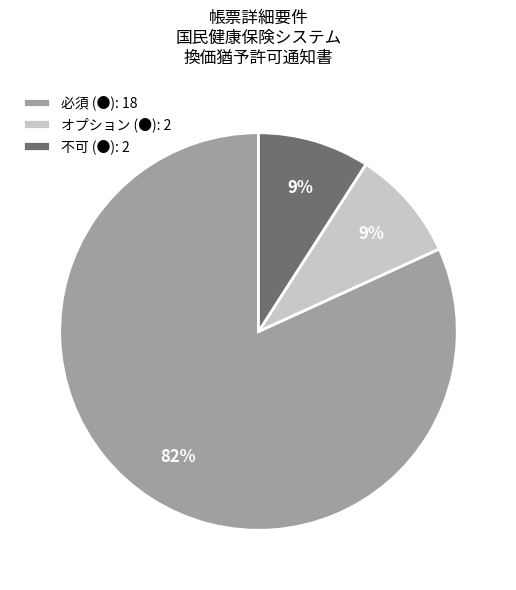

Is there any slice that represents more than half of the pie?

Yes